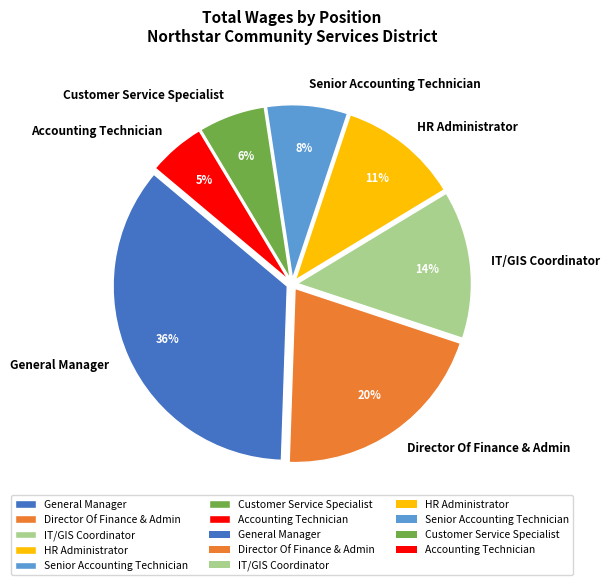

Which has a higher value, Senior Accounting Technician or IT/GIS Coordinator?

IT/GIS Coordinator